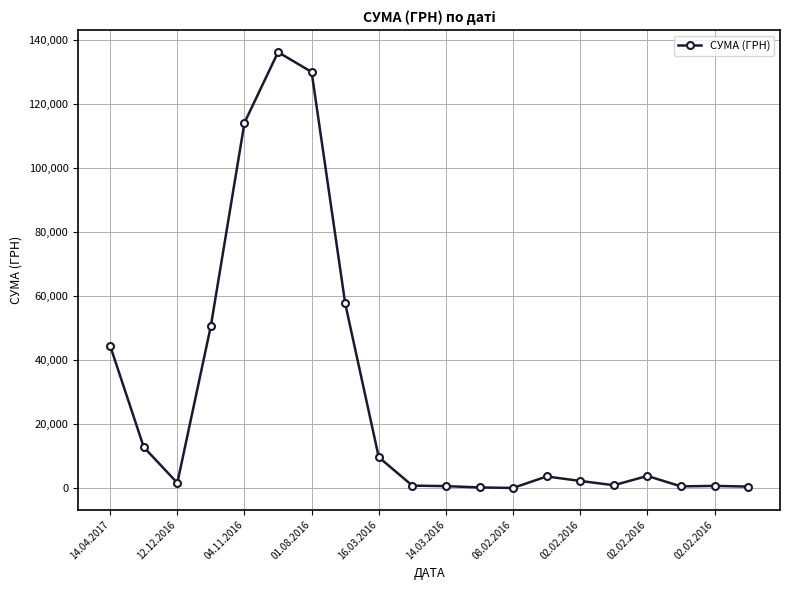

What is the greatest value displayed?

136308.4